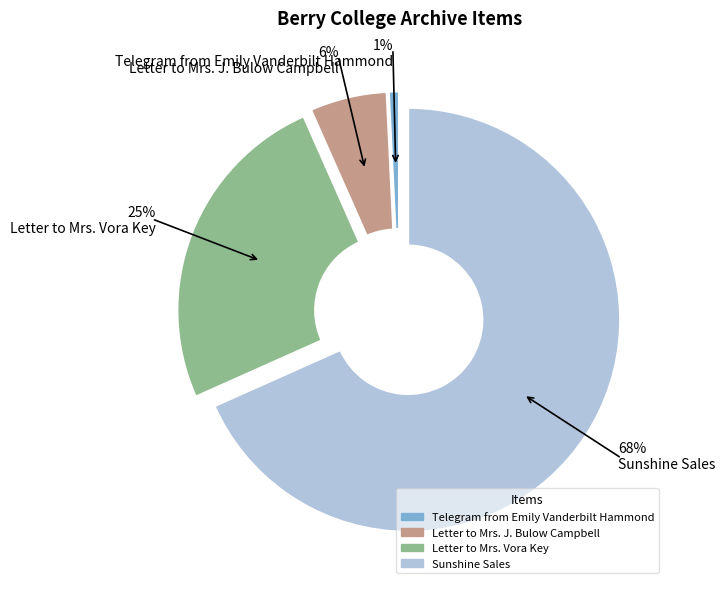

What percentage is the 6% Letter to Mrs. J. Bulow Campbell slice, to the nearest percent?

6%